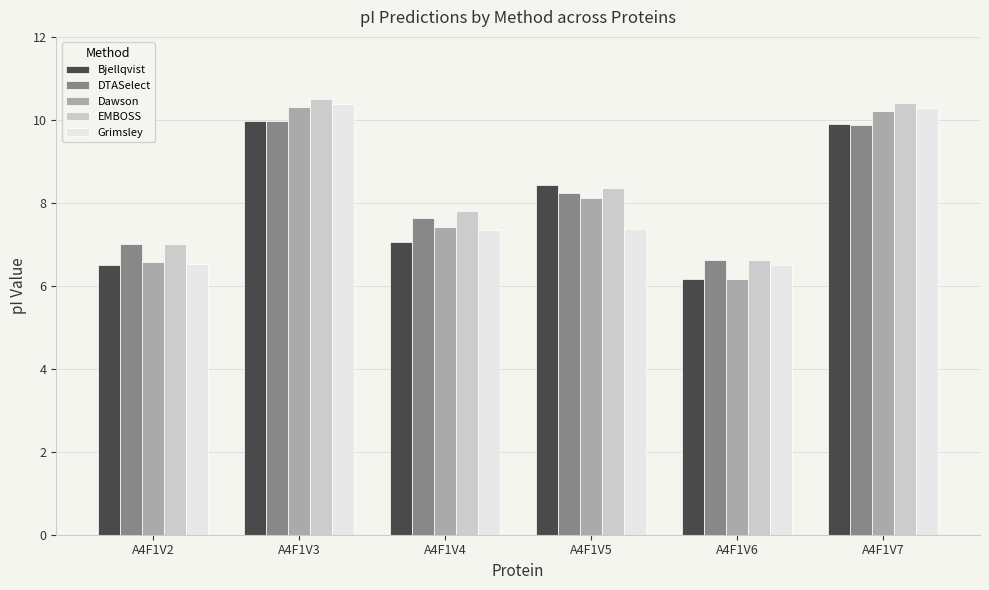

The value of Bjellqvist at A4F1V5 is 8.4. True or false?

True